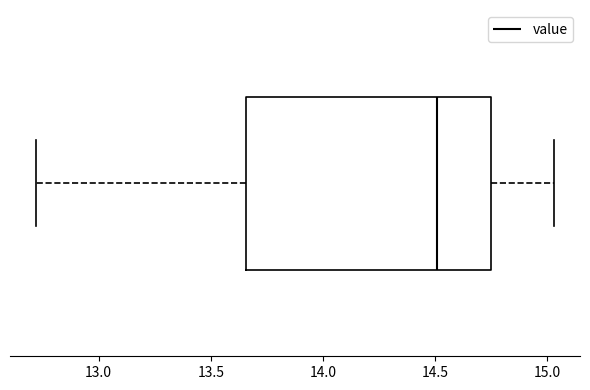

Transcribe this box plot: give where the median line is, the range the box spans, and where the two whiskers end, as read against the x-axis. The values are not printed on the chart, so give them approximately, as read against the axis.

median 14.50, box 13.65 to 14.75, whiskers 12.70 to 15.05